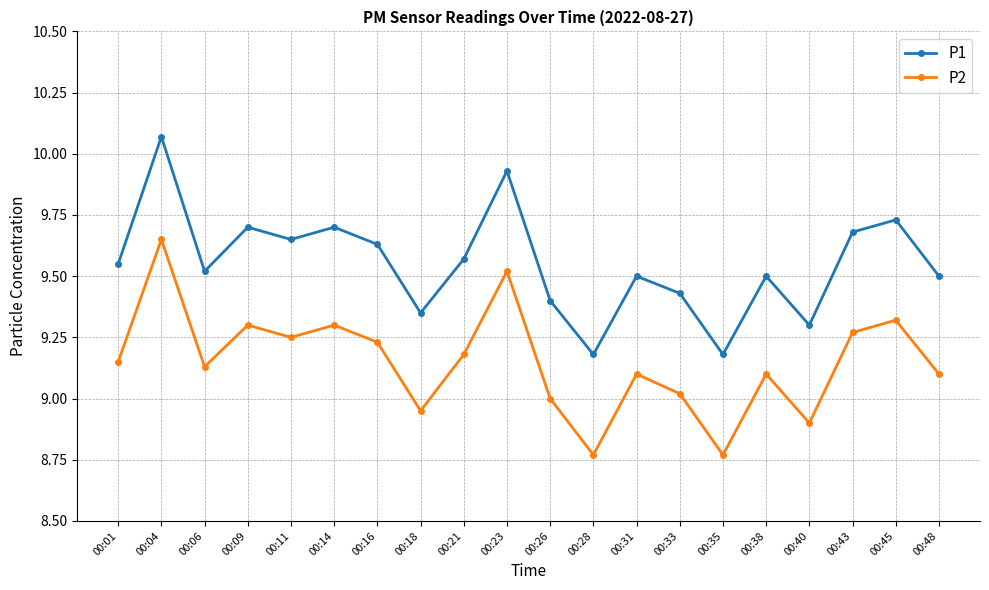

What is the spread (max minus min) of values at 00:38?

0.4